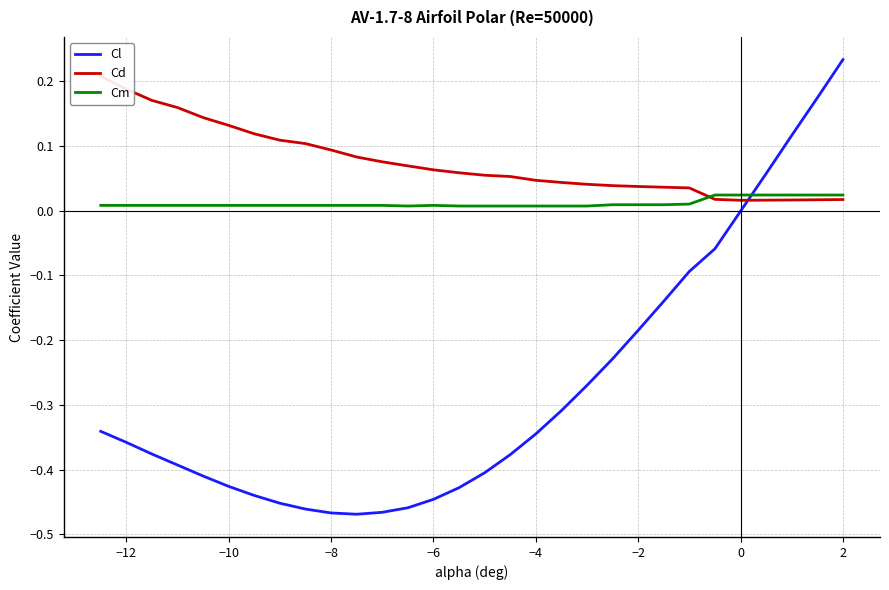

True or false: Cd and Cl cross at least once.

True